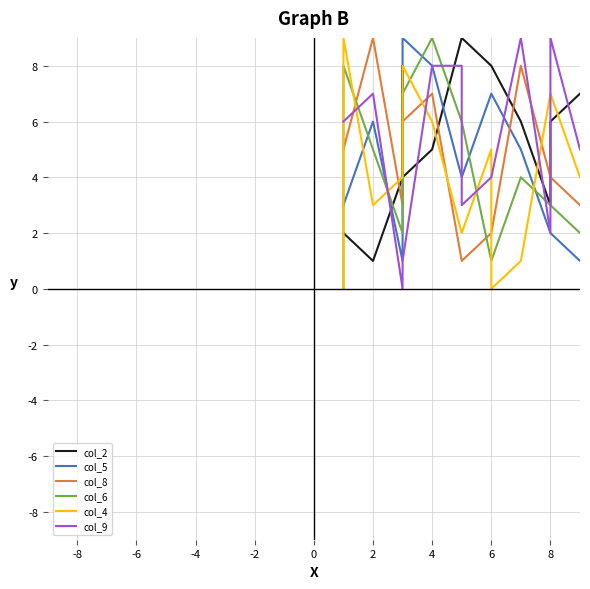

In col_6, how many points are lower than both neighbors (excluding endpoints)?

1